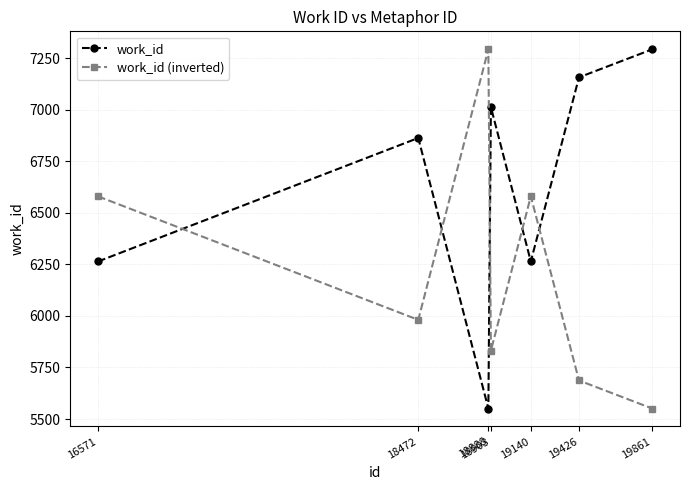

At which label does work_id reach its minimum?

18888